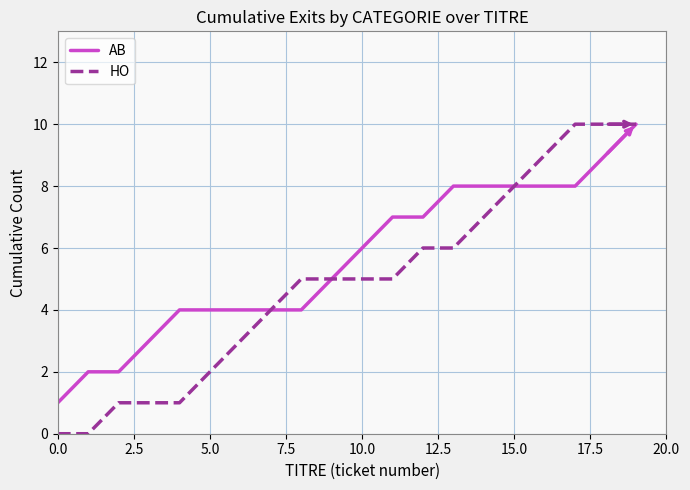

What is the maximum value for AB?

10